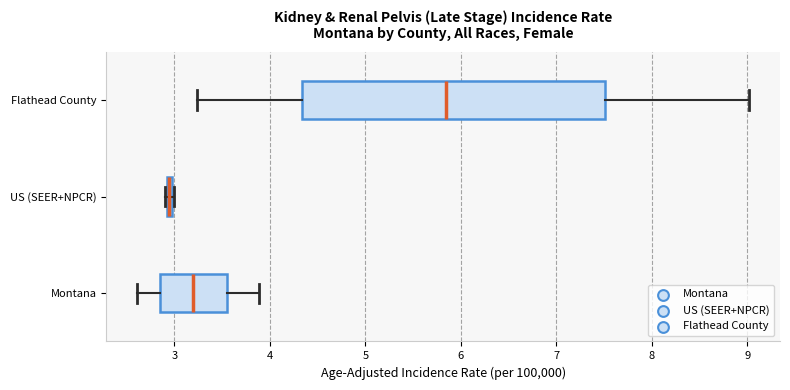

Comparing the boxes themselves (not the whiskers), which one is the widest?

Flathead County